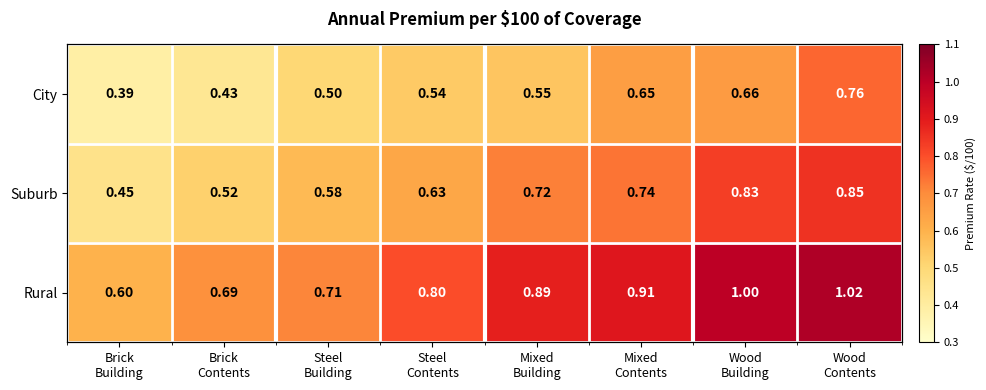

Is it true that Suburb equals 1.2 at Mixed Contents?

False